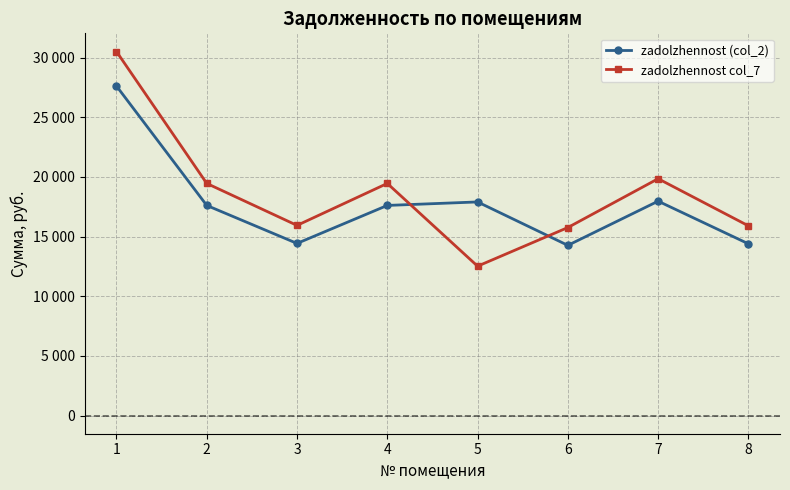

What is the value of the zadolzhennost col_7 point at the 8th from the left?

15897.5